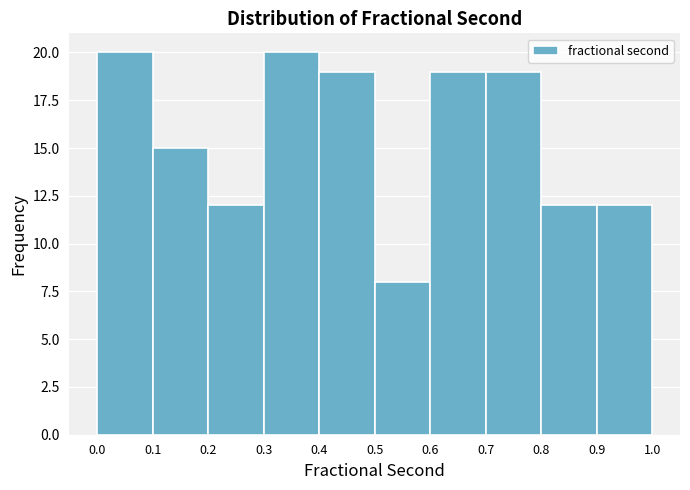

Reading left to right, list every bar in this chart as the range it spans on the x-axis followed by its height. The values are not printed on the chart, so give them approximately, as read against the axis.

0.0 to 0.1: 20
0.1 to 0.2: 15
0.2 to 0.3: 12
0.3 to 0.4: 20
0.4 to 0.5: 19
0.5 to 0.6: 8
0.6 to 0.7: 19
0.7 to 0.8: 19
0.8 to 0.9: 12
0.9 to 1.0: 12